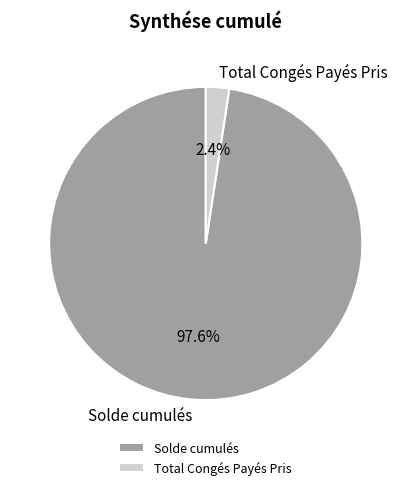

Does Total Congés Payés Pris represent more than half of the total?

No